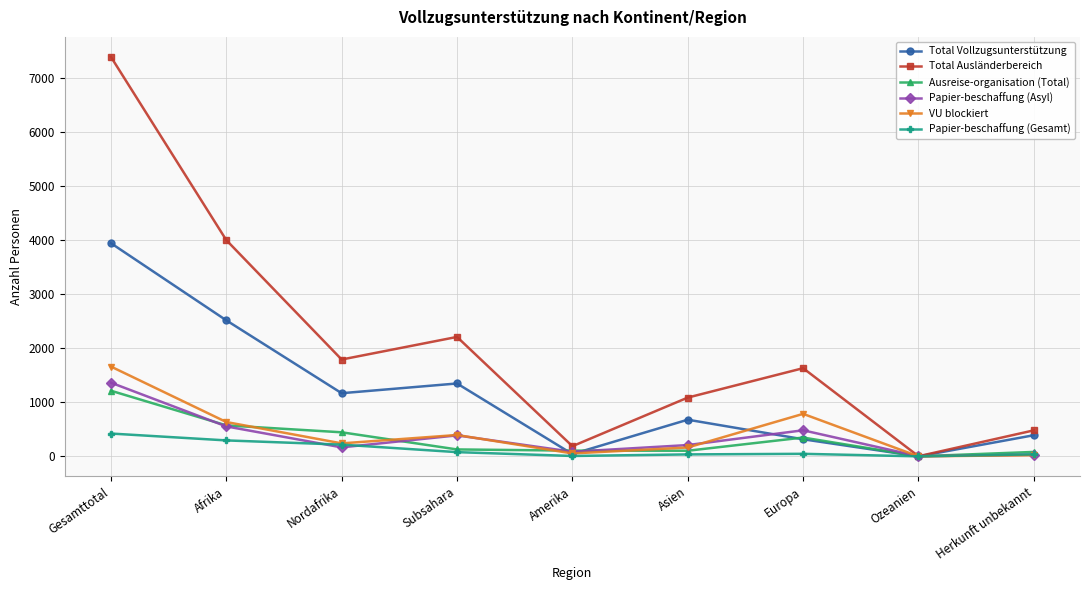

What is the label of the 9th point from the left?

Herkunft unbekannt